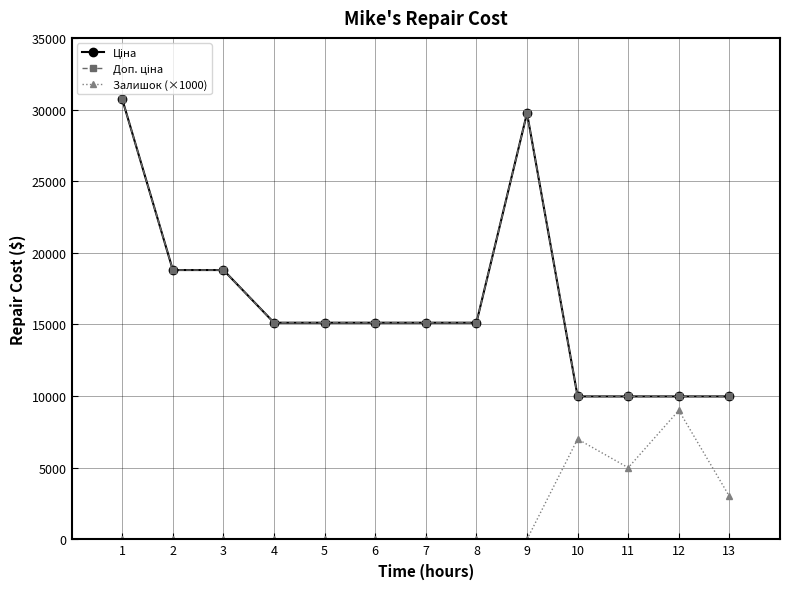

What is the sum of the Ціна values at 8 and 6?

30240.0